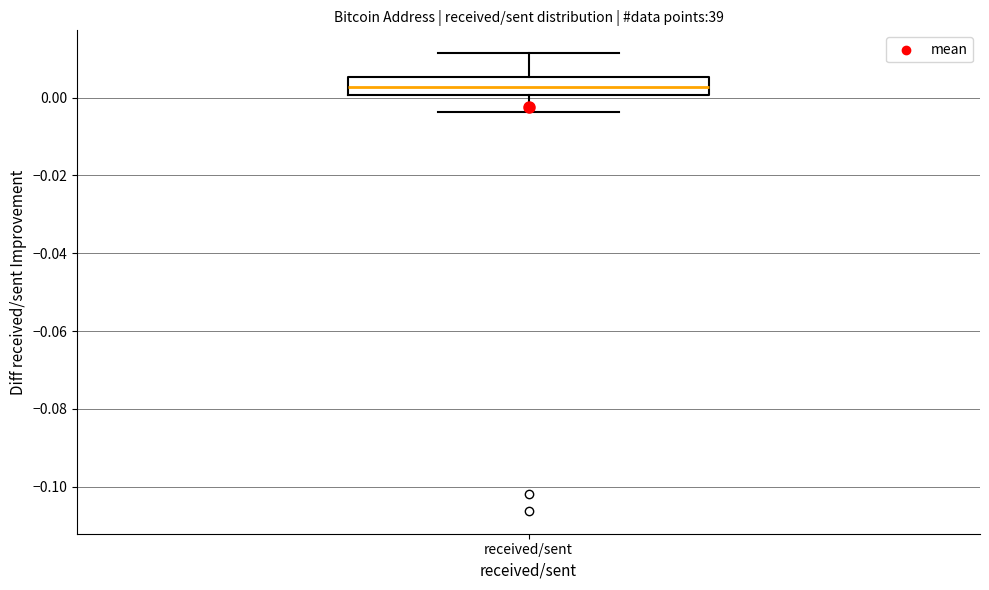

Read this box plot against the y-axis: the position of the median line, the range covered by the box, and the ends of both whiskers. The values are not printed on the chart, so give them approximately, as read against the axis.

median 0.002, box 0.000 to 0.006, whiskers -0.004 to 0.012